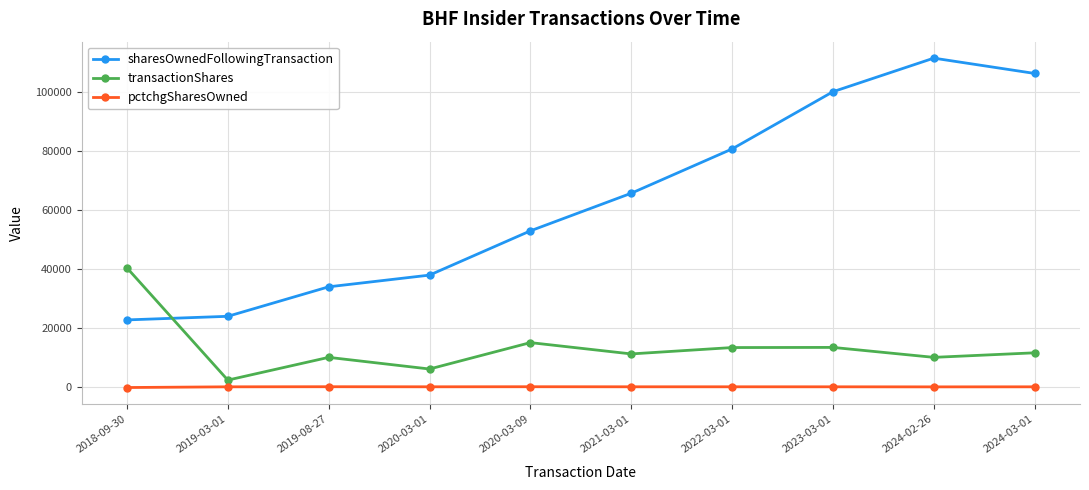

True or false: transactionShares has a value of 14710 at 2019-08-27.

False